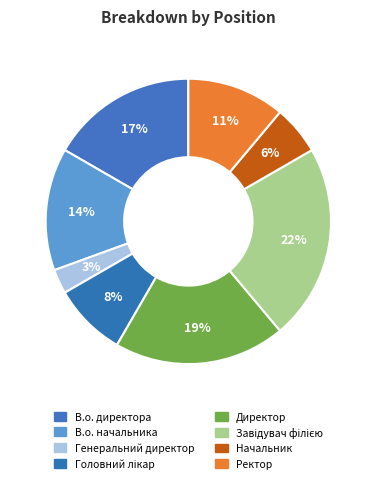

Which has a higher value, В.о. директора or Начальник?

В.о. директора